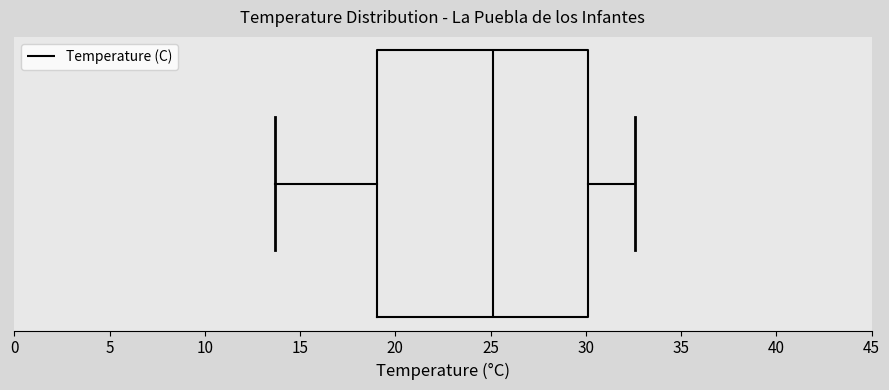

Where does the right whisker of the box end on the x-axis? The values are not printed on the chart, so give them approximately, as read against the axis.

32.5